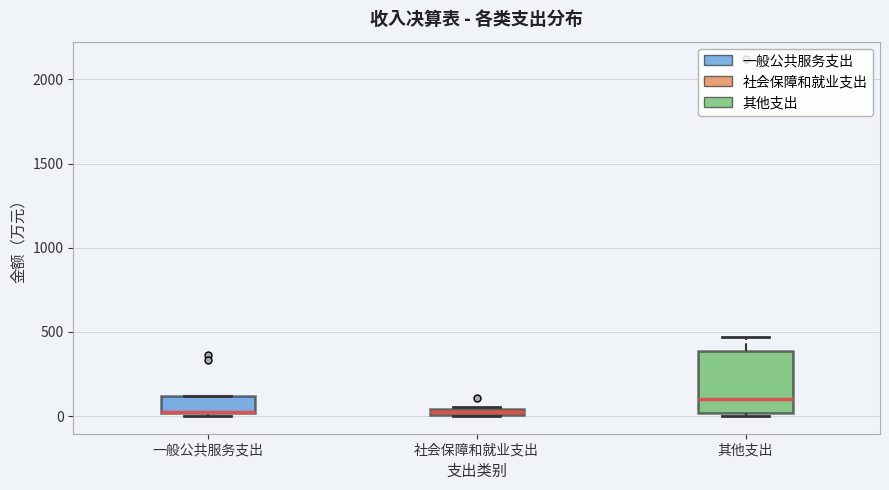

Which box is the tallest, from its lower edge to its upper edge?

其他支出